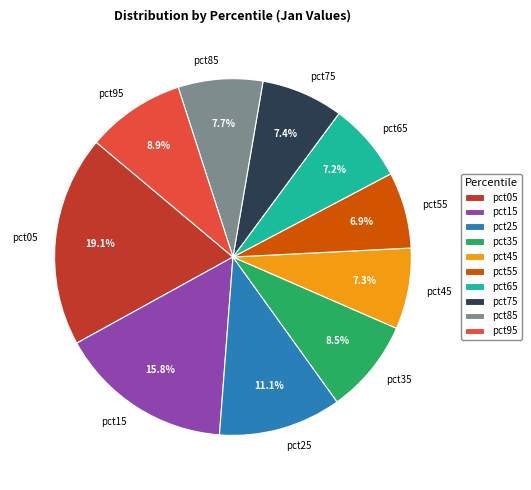

Which slice is the largest?

pct05